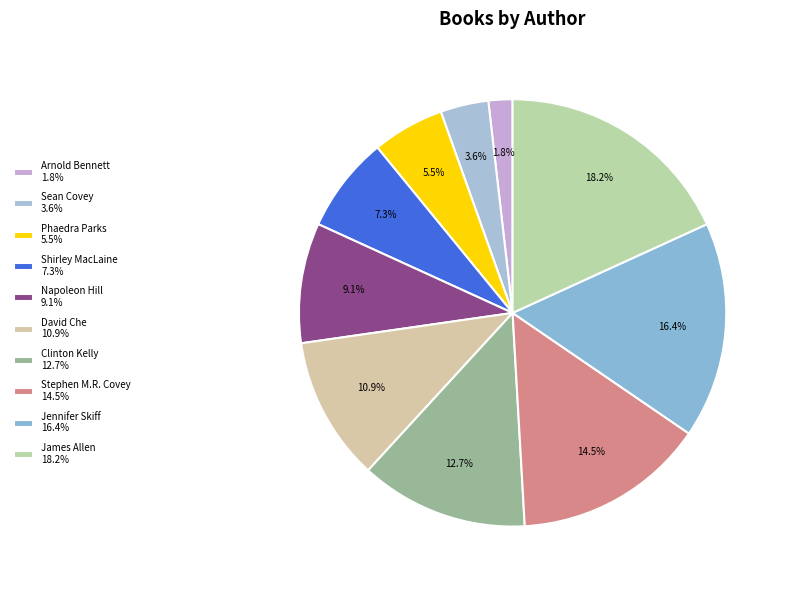

How many segments does this pie chart have?

10